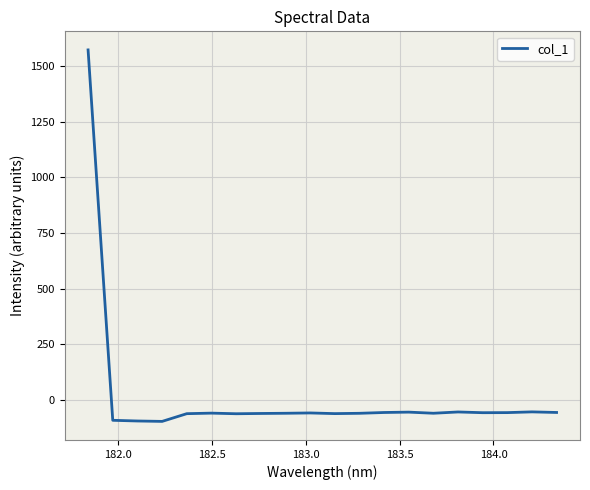

What is the maximum value shown in the chart?

1572.3